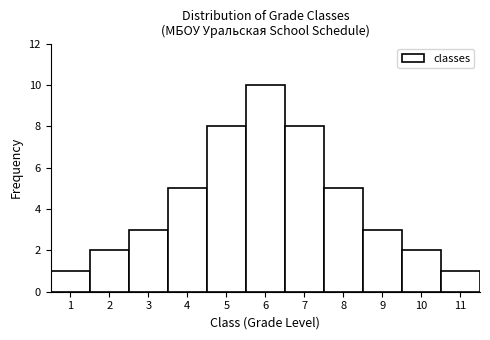

What is the height of the bar covering 1.5 to 2.5 on the x-axis? The values are not printed on the chart, so give them approximately, as read against the axis.

2